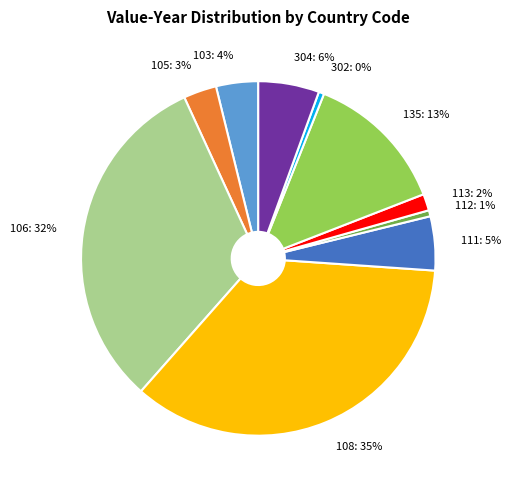

To the nearest percent, what is the combined percentage of 106 and 302?

32%